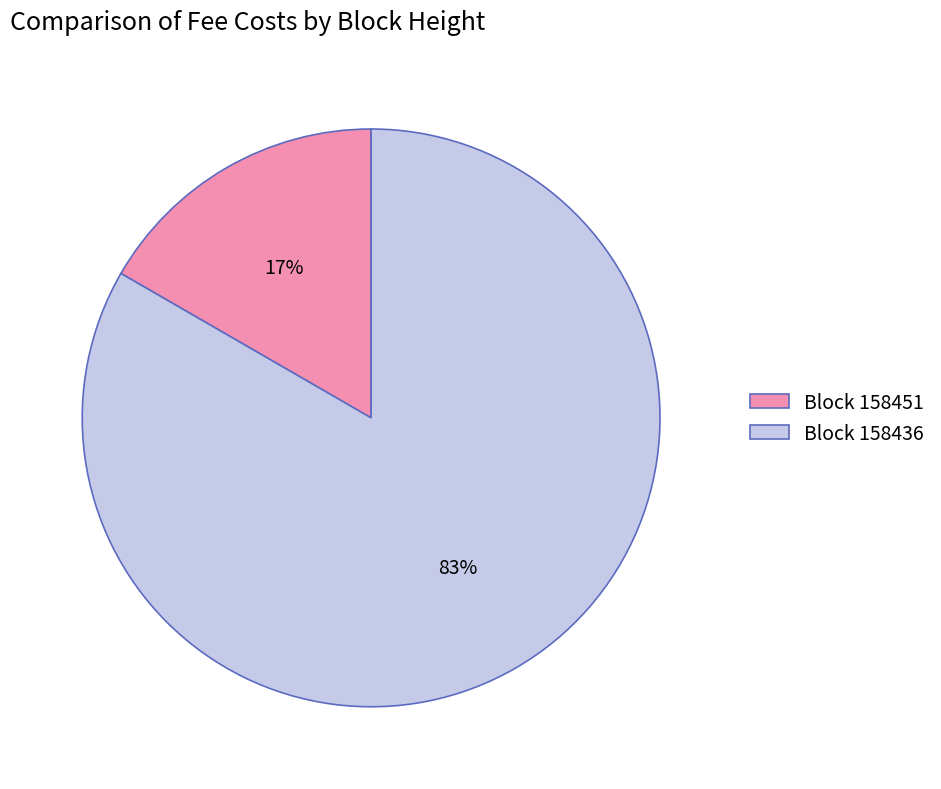

Combined, do Block 158436 and Block 158451 account for over 50%?

Yes